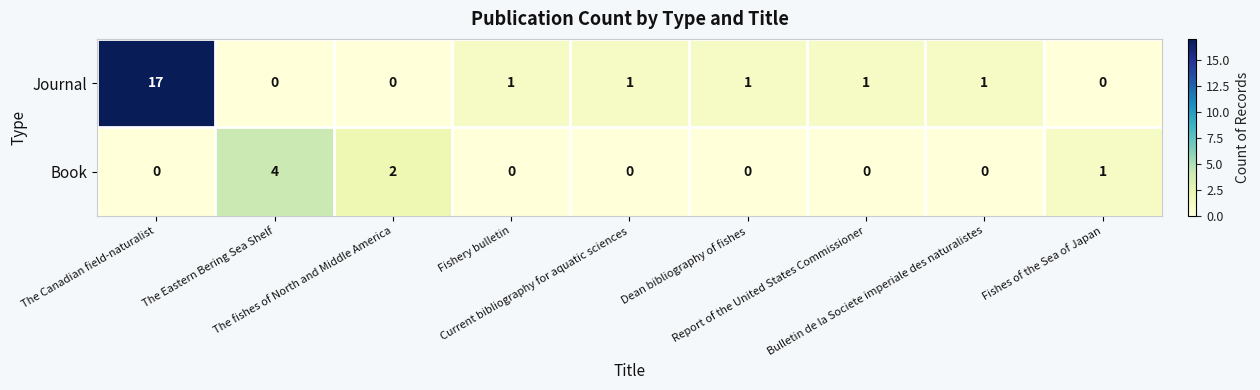

Which series has the largest total across all categories?

Journal